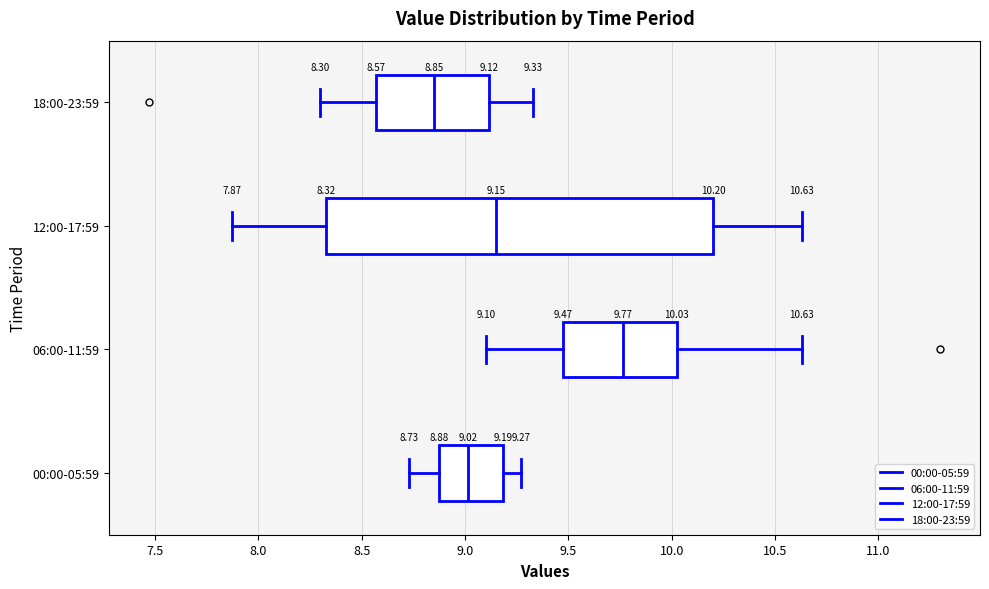

Comparing the boxes themselves (not the whiskers), which one is the widest?

12:00-17:59